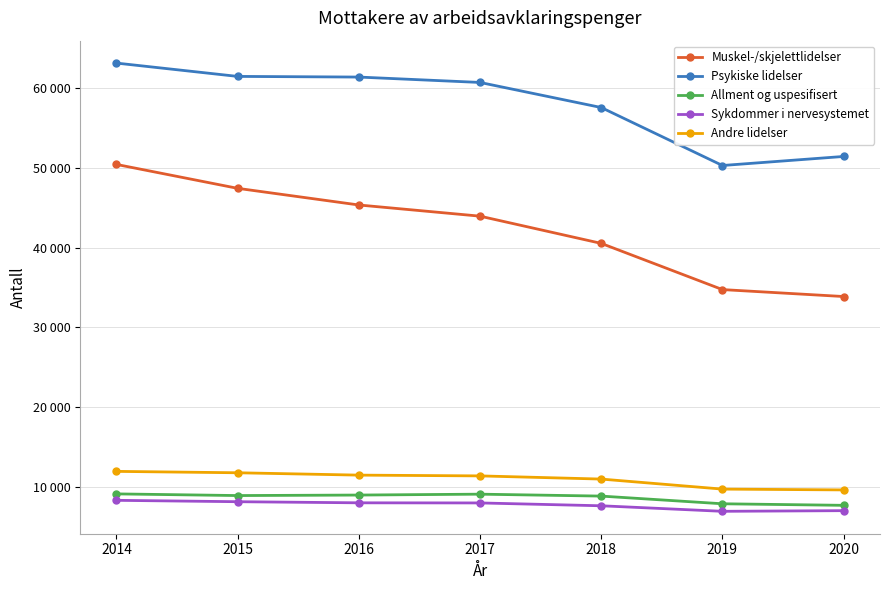

What are all the series names shown in the legend?

Muskel-/skjelettlidelser, Psykiske lidelser, Allment og uspesifisert, Sykdommer i nervesystemet, Andre lidelser